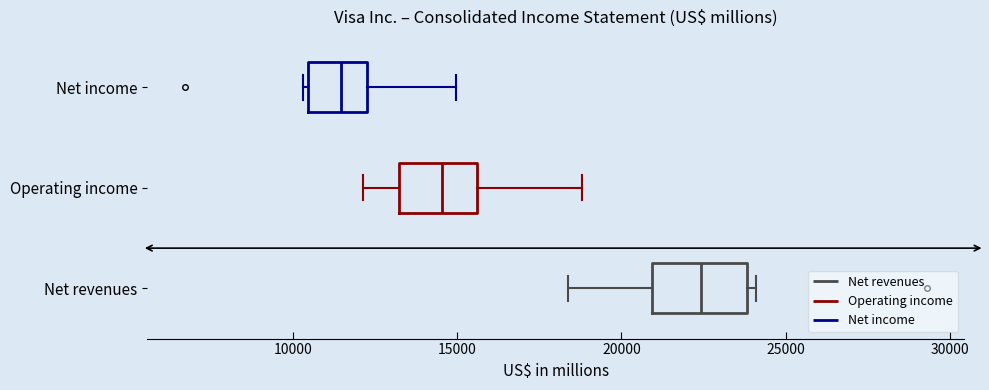

Where does the right whisker of the box for Net income end on the x-axis? The values are not printed on the chart, so give them approximately, as read against the axis.

15000